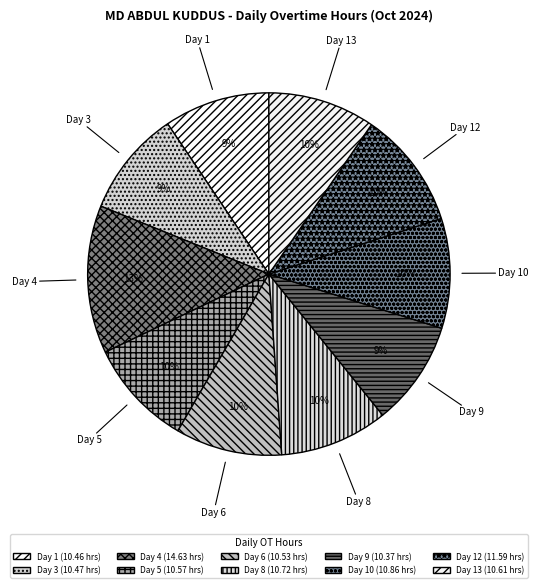

Does Day 10 account for over 50% of the chart?

No